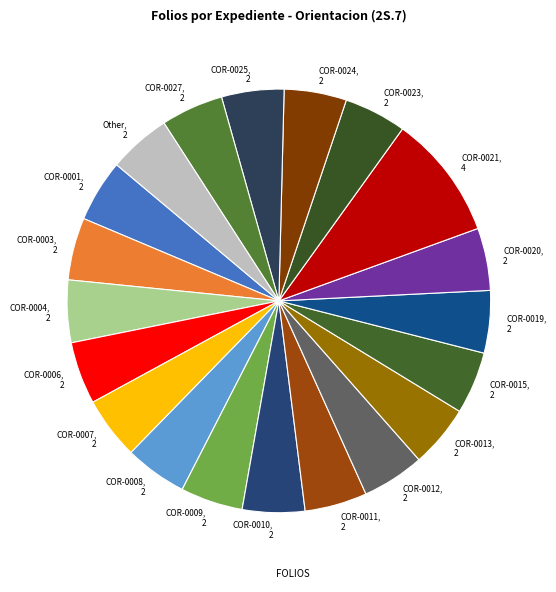

The COR-0012, 2 slice represents 5% of the pie. True or false?

True